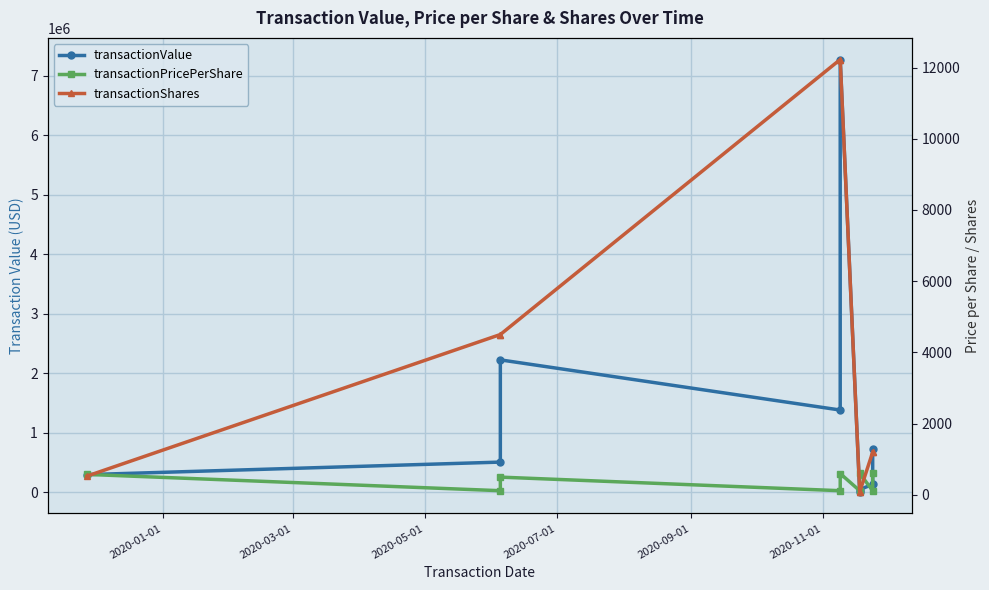

In transactionValue, how many points are lower than both neighbors (excluding endpoints)?

2